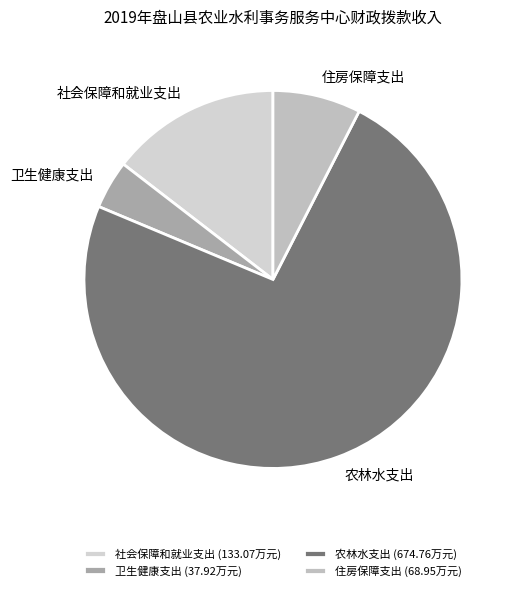

What is the change in value from 社会保障和就业支出 to 卫生健康支出?

-95.1